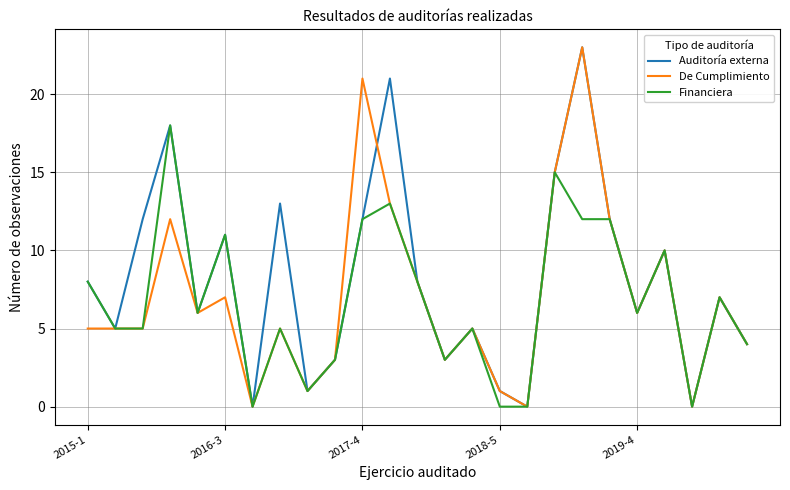

Which series has the largest total across all categories?

Auditoría externa